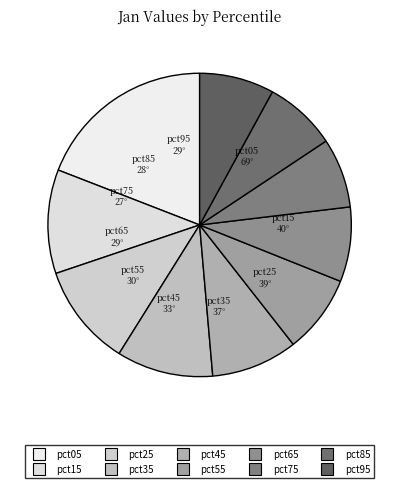

Which slice is the largest?

pct05